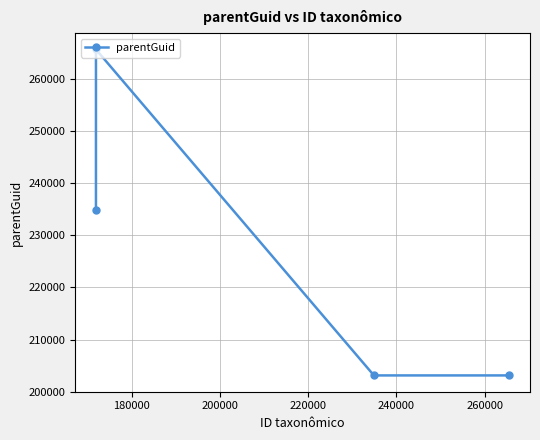

What is the greatest value displayed?

265590